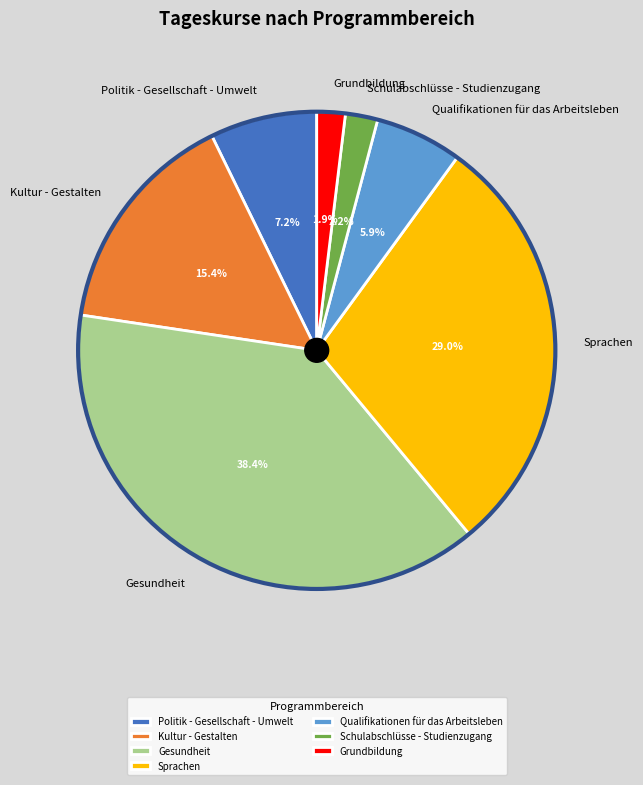

To the nearest percent, what percentage of the pie is Grundbildung?

2%